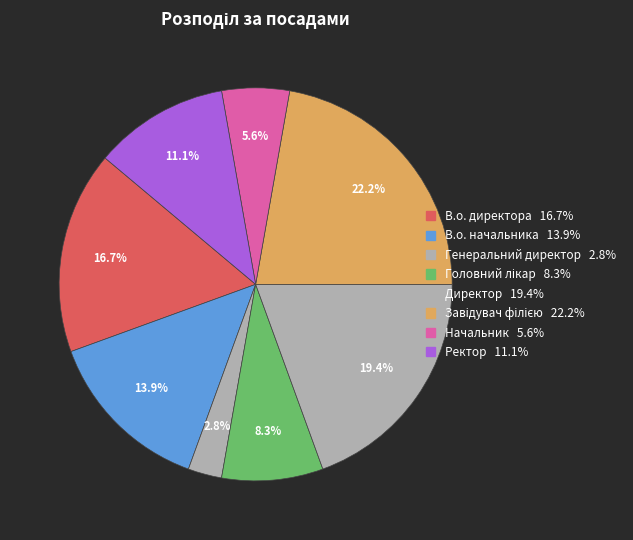

How many slices are in this pie chart?

8